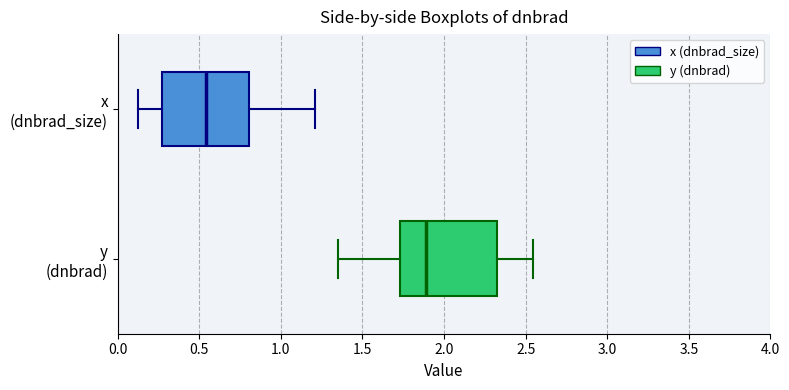

Which box's median line is the furthest to the left?

x (dnbrad_size)